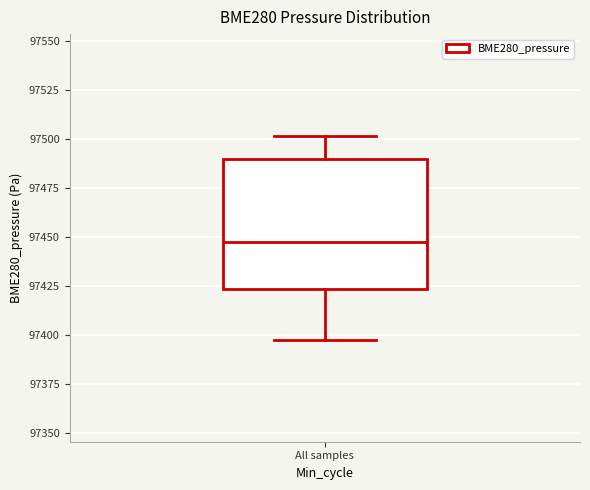

Transcribe this box plot: give where the median line is, the range the box spans, and where the two whiskers end, as read against the y-axis. The values are not printed on the chart, so give them approximately, as read against the axis.

median 97445, box 97425 to 97490, whiskers 97395 to 97500